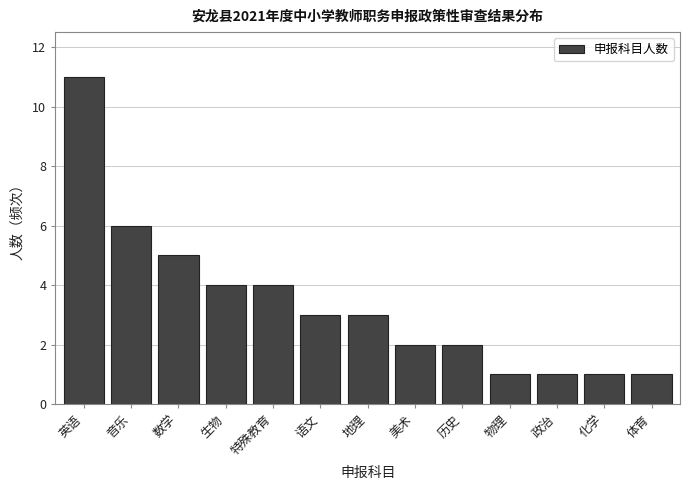

Reading right to left, what are all the values shown in this chart?

1	1	1	1	2	2	3	3	4	4	5	6	11